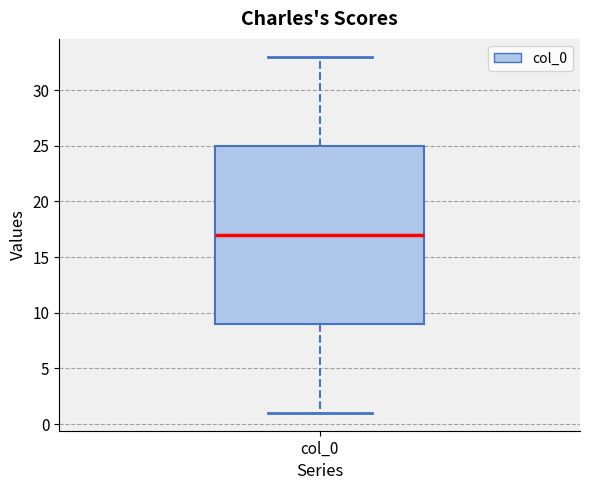

Read this box plot against the y-axis: the position of the median line, the range covered by the box, and the ends of both whiskers. The values are not printed on the chart, so give them approximately, as read against the axis.

median 17, box 9 to 25, whiskers 1 to 33